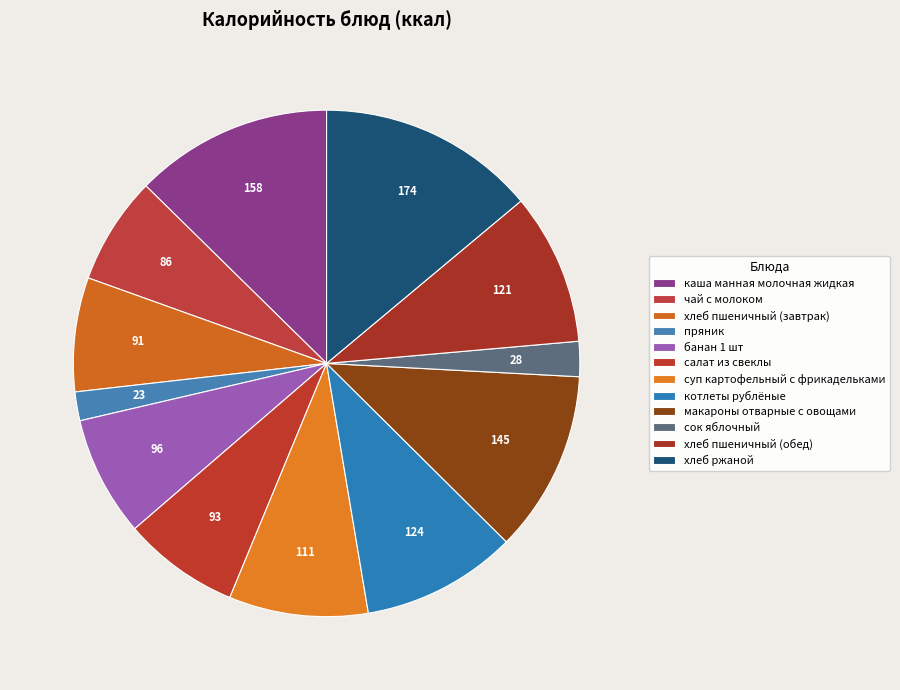

Is there a majority slice in this chart?

No